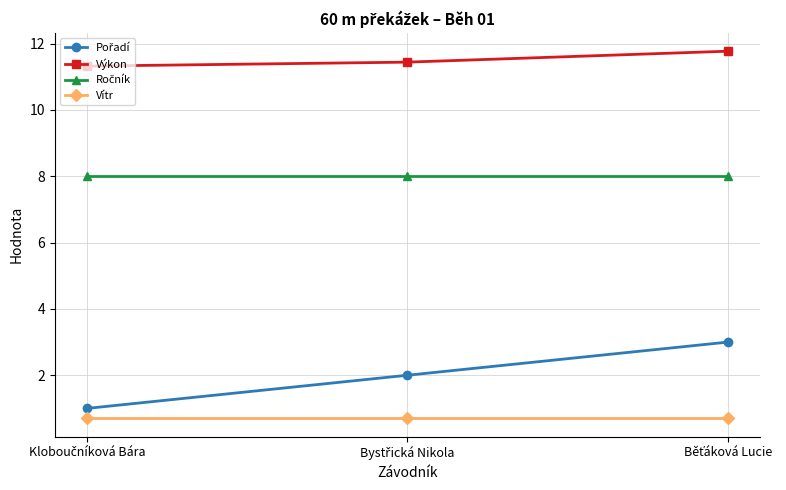

What is the average value of the Vítr series?

0.7